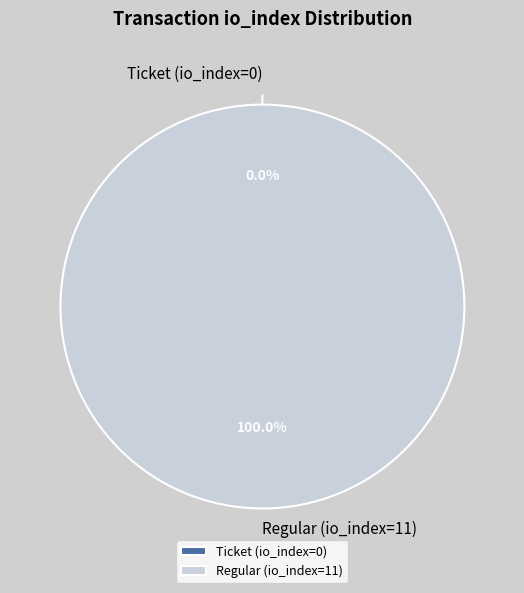

Combined, what portion of the pie is Regular (io_index=11) and Ticket (io_index=0)?

100.0%